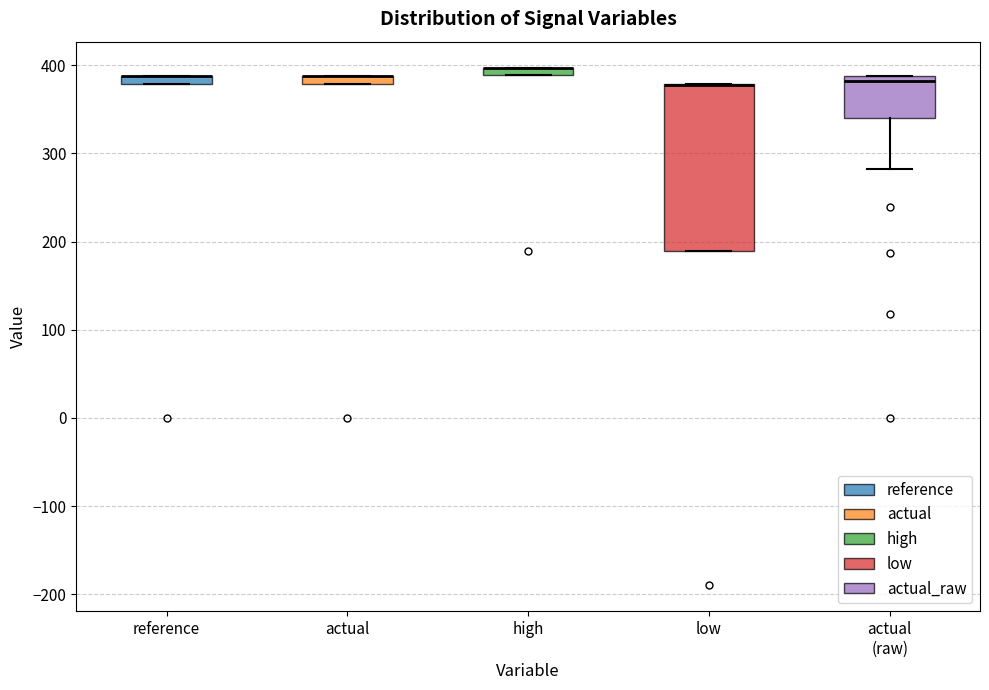

Where is the upper edge of the box for high on the y-axis? The values are not printed on the chart, so give them approximately, as read against the axis.

400